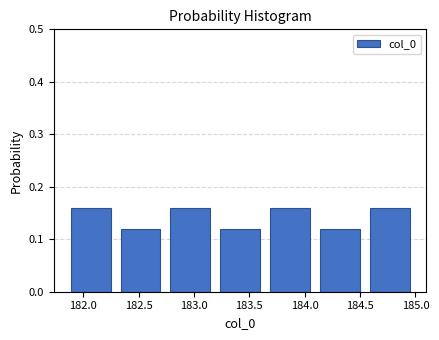

Reading left to right, list every bar in this chart as the range it spans on the x-axis followed by its height. Neither the bar edges nor the heights are printed on the chart, so give them approximately, as read against the axes.

181.85 to 182.30: 0.16
182.30 to 182.75: 0.12
182.75 to 183.20: 0.16
183.20 to 183.65: 0.12
183.65 to 184.10: 0.16
184.10 to 184.55: 0.12
184.55 to 185.00: 0.16